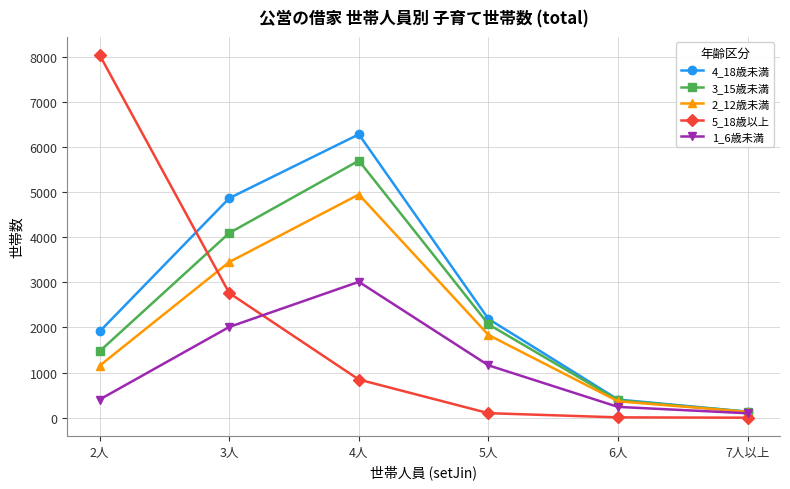

Is it true that 4_18歳未満 equals 4865 at 3人?

True